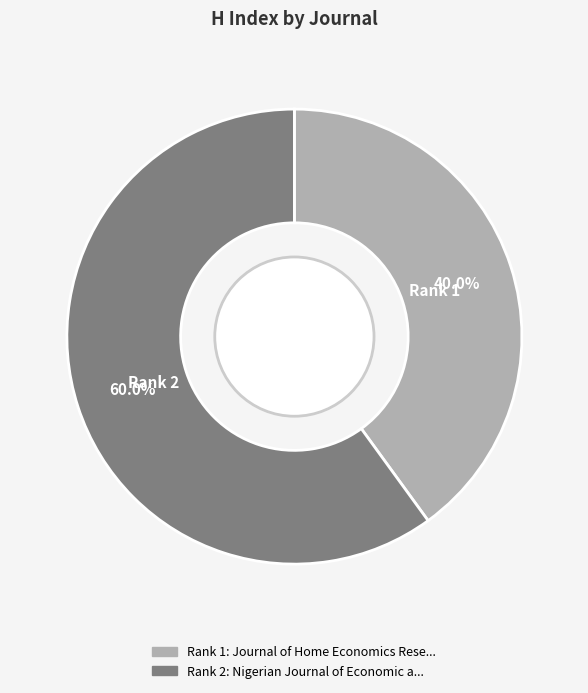

How many slices are in this pie chart?

2